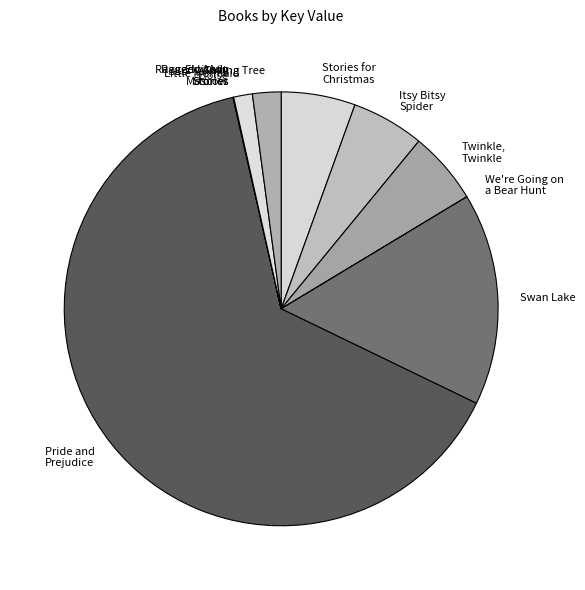

Which slice is the largest?

Pride and Prejudice